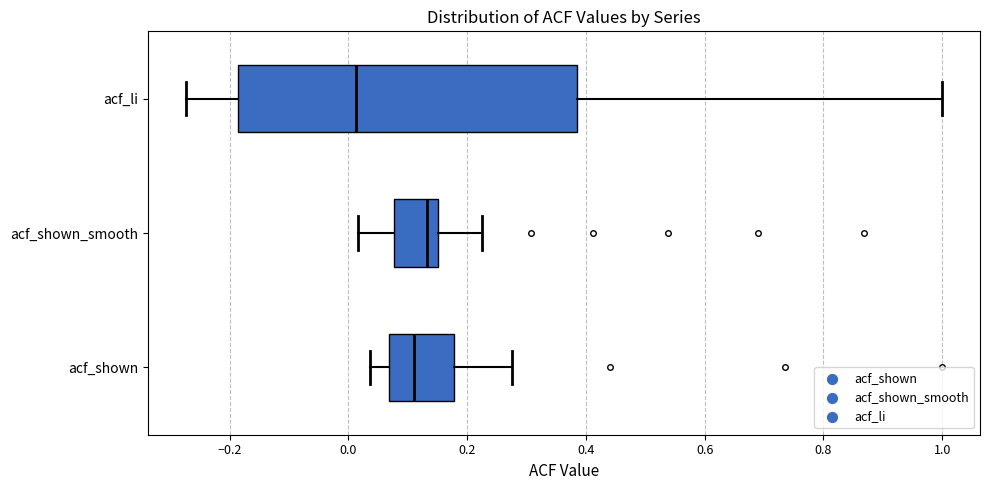

Which box has the furthest to the left median line?

acf_li